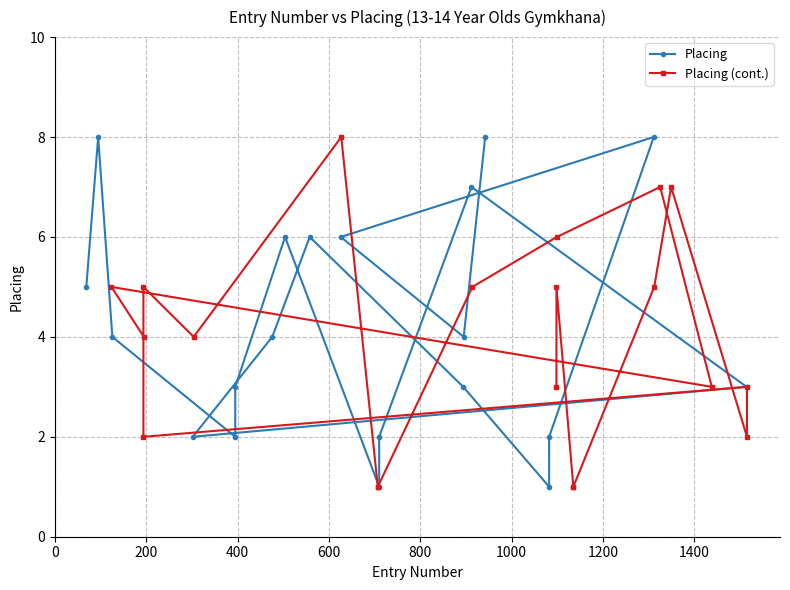

Which series has the widest spread of values?

Placing